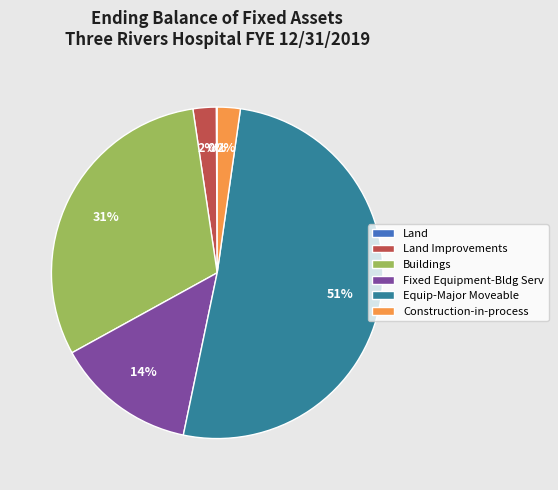

What percentage is the Construction-in-process slice, to the nearest percent?

2%